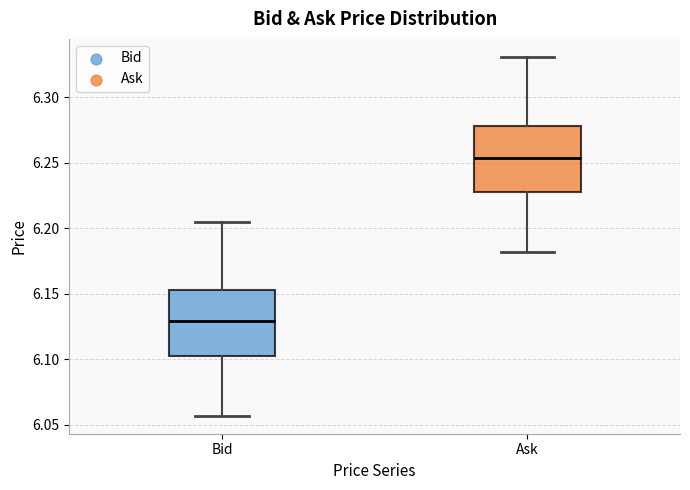

Reading left to right, transcribe this box plot: for each box, give where its median line is, the range the box spans, and where its two whiskers end, as read against the y-axis. The values are not printed on the chart, so give them approximately, as read against the axis.

Bid: median 6.130, box 6.105 to 6.155, whiskers 6.055 to 6.205
Ask: median 6.255, box 6.230 to 6.280, whiskers 6.180 to 6.330